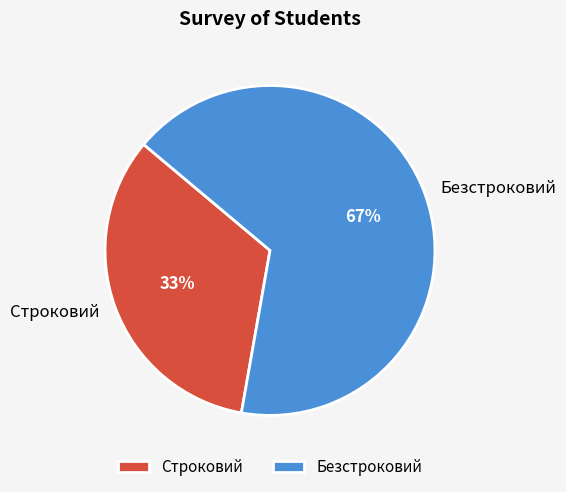

Which category has the biggest portion of the pie?

Безстроковий